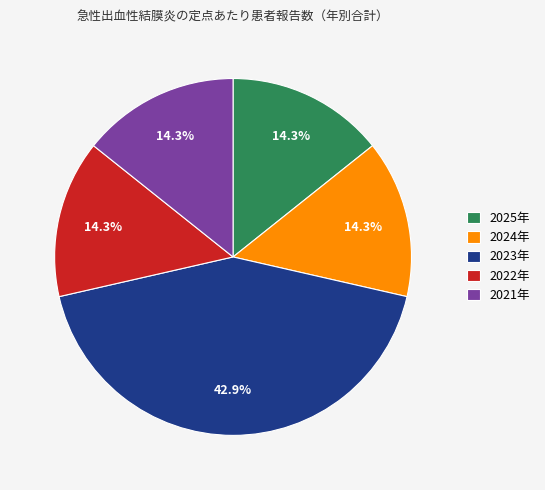

What percentage is NOT represented by 2024年?

85.7%